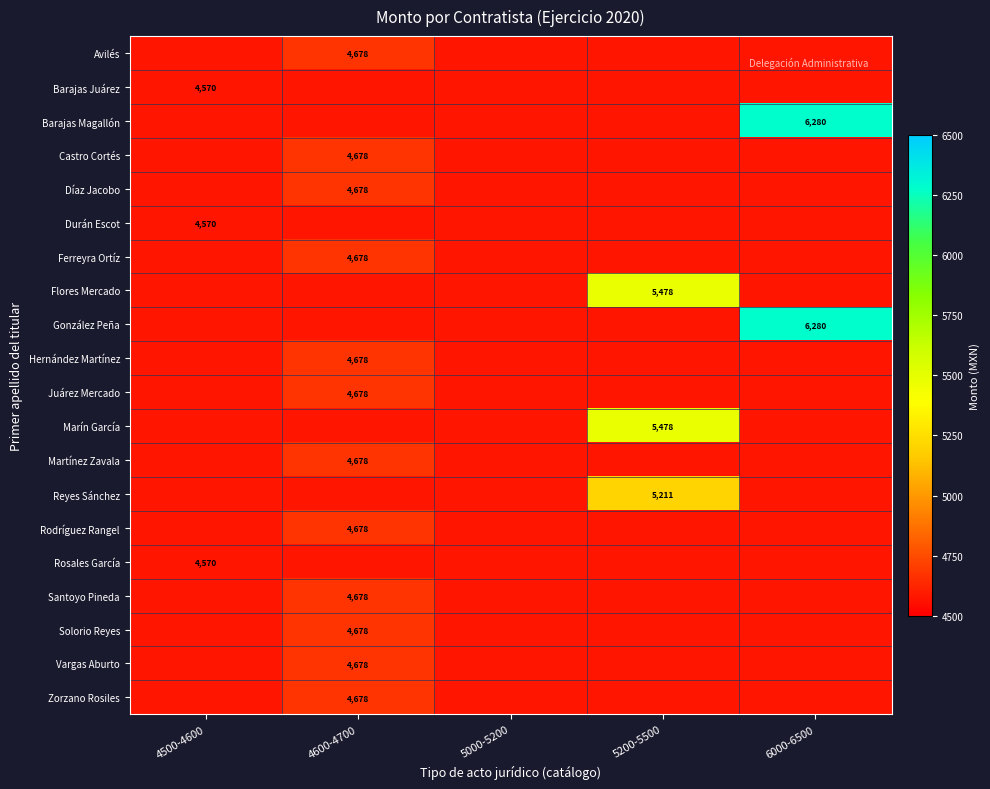

What is the total value across all series at 4600-4700?

92695.2